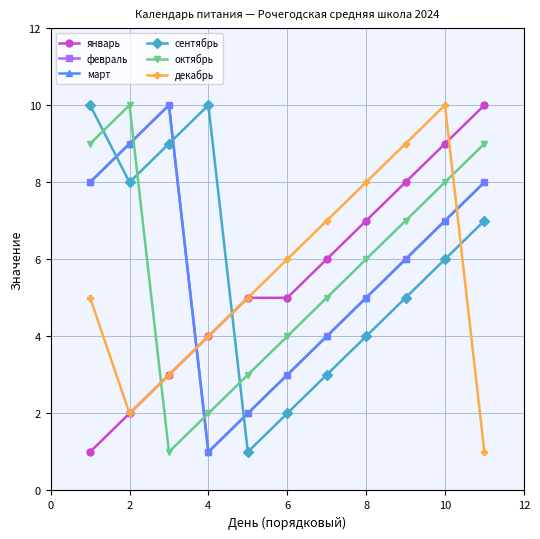

Which series has the largest range (max minus min)?

январь